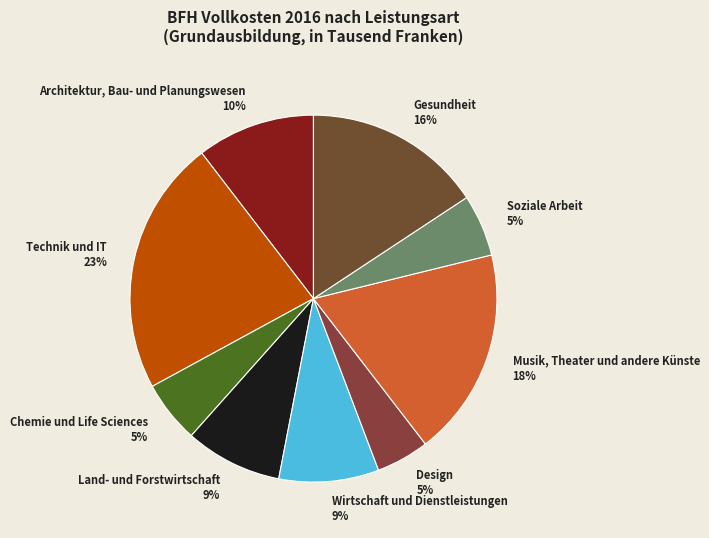

To the nearest percent, what is the difference between the largest and smallest slice percentages?

18%